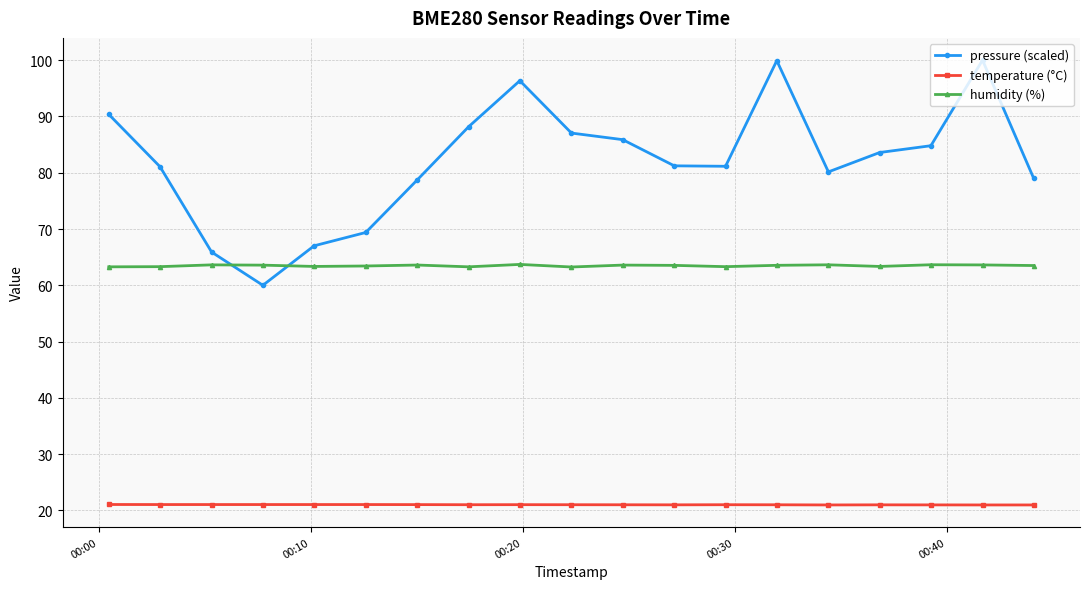

True or false: humidity (%) has more than 0 points higher than both neighbors.

True